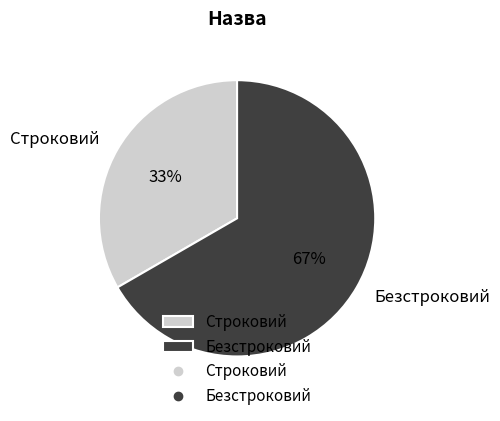

What is the largest slice in the pie chart?

Безстроковий